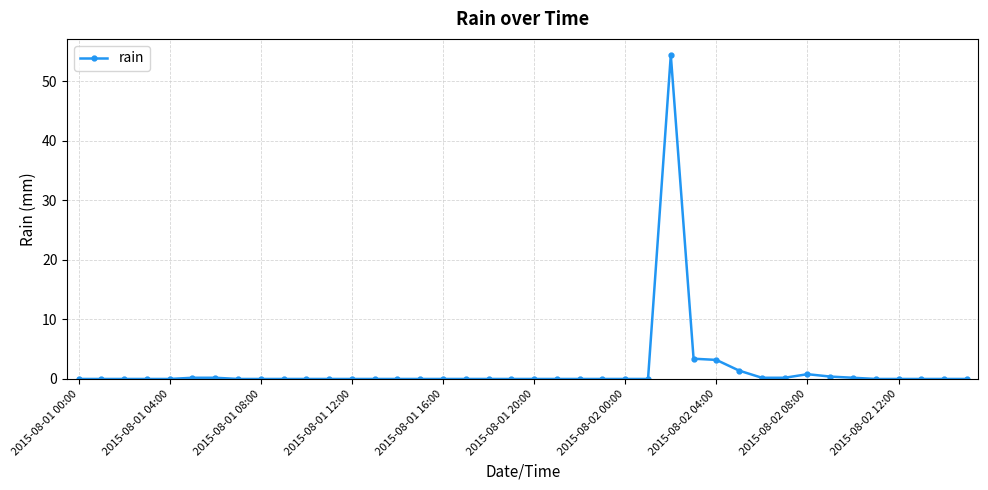

What is the sum of all values?

64.6